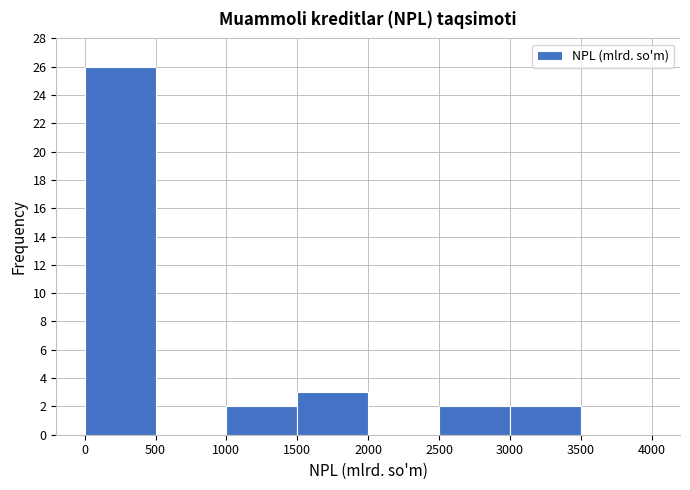

What is the height of the bar covering 0 to 500 on the x-axis? The values are not printed on the chart, so give them approximately, as read against the axis.

26